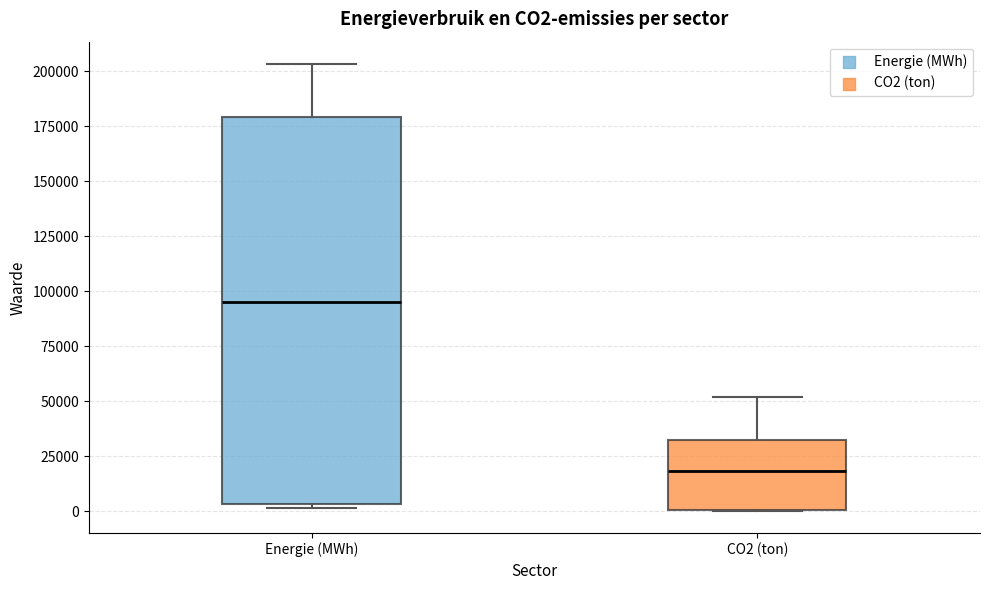

Reading left to right, read every box against the y-axis: the position of its median line, the range the box covers, and the ends of its whiskers. The values are not printed on the chart, so give them approximately, as read against the axis.

Energie (MWh): median 95000, box 5000 to 180000, whiskers 0 to 205000
CO2 (ton): median 20000, box 0 to 30000, whiskers 0 to 50000